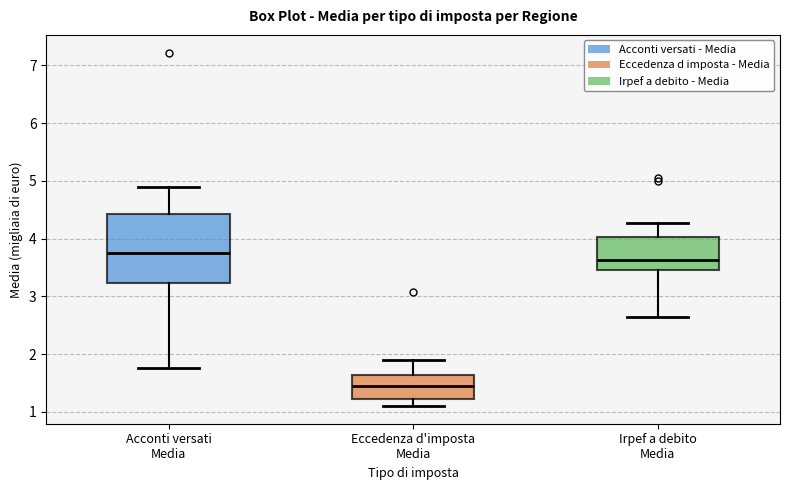

Reading left to right, transcribe this box plot: for each box, give where its median line is, the range the box spans, and where its two whiskers end, as read against the y-axis. The values are not printed on the chart, so give them approximately, as read against the axis.

Acconti versati Media: median 3.8, box 3.2 to 4.4, whiskers 1.8 to 4.9
Eccedenza d'imposta Media: median 1.5, box 1.2 to 1.6, whiskers 1.1 to 1.9
Irpef a debito Media: median 3.6, box 3.5 to 4.0, whiskers 2.7 to 4.3